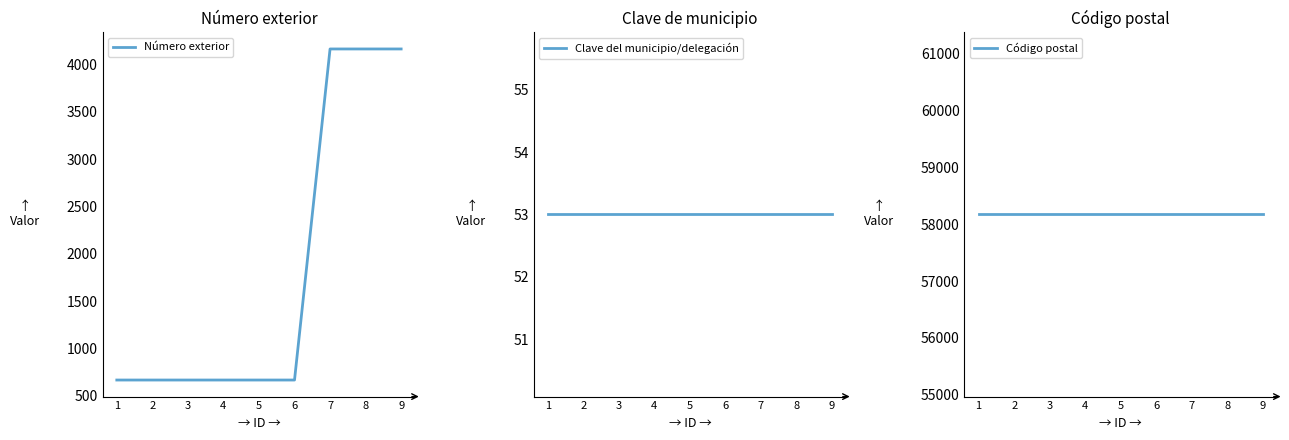

How many lines are shown in the chart?

3